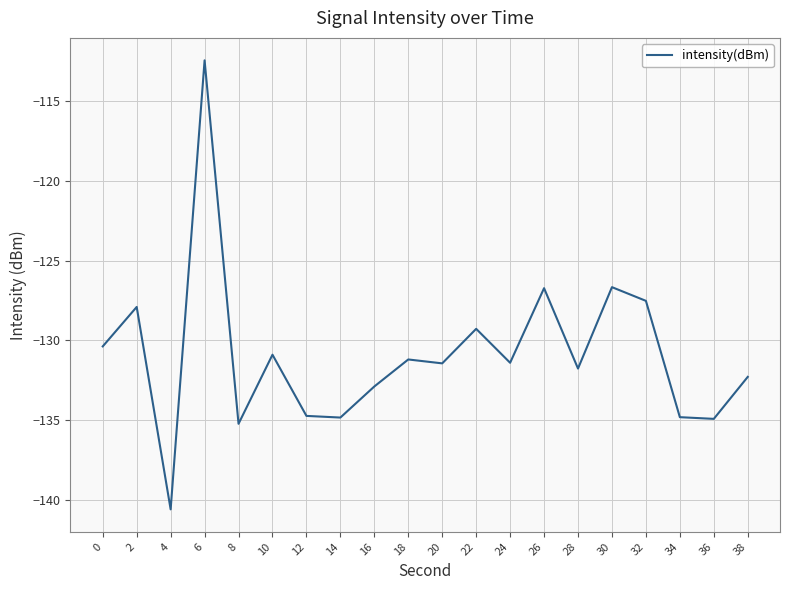

Which has a higher value, 14 or 20?

20